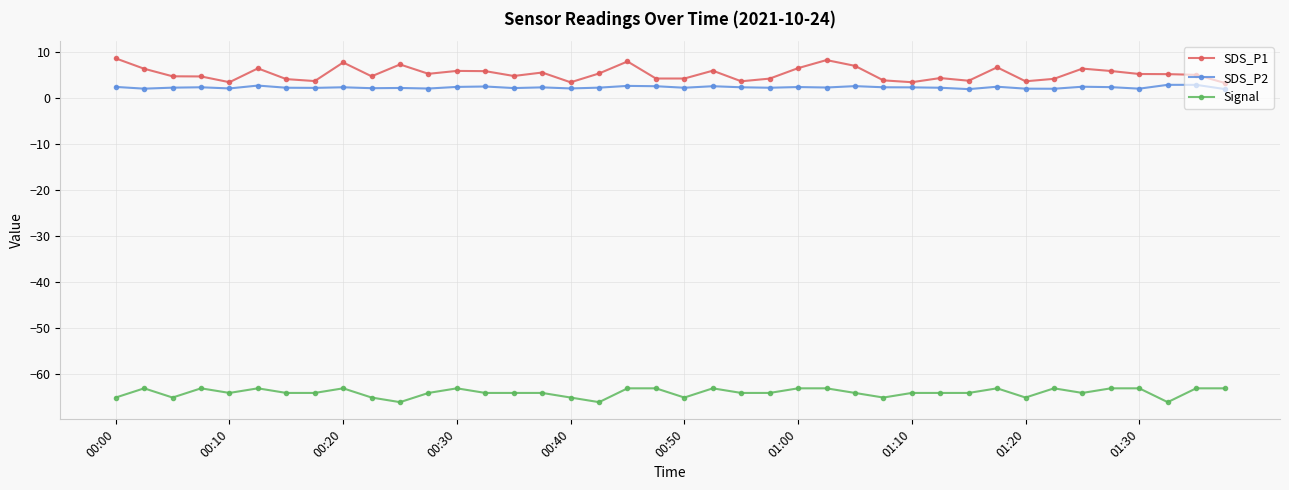

What is the minimum value shown in the chart?

-66.0